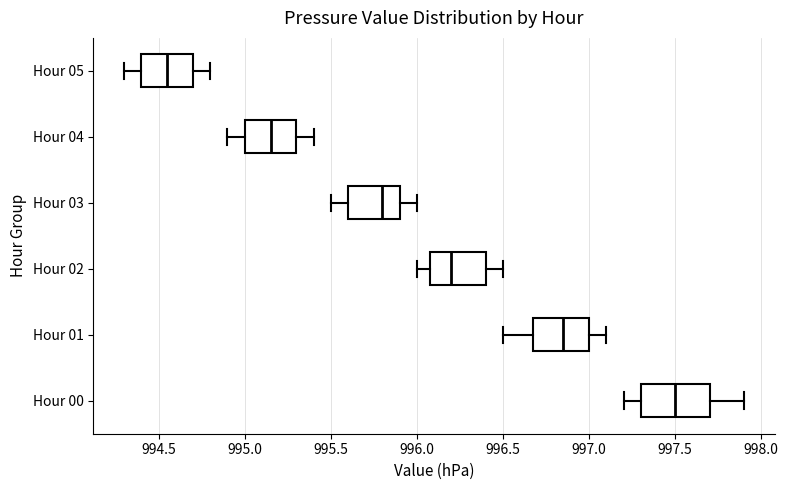

Reading bottom to top, read every box against the x-axis: the position of its median line, the range the box covers, and the ends of its whiskers. The values are not printed on the chart, so give them approximately, as read against the axis.

Hour 00: median 997.50, box 997.30 to 997.70, whiskers 997.20 to 997.90
Hour 01: median 996.85, box 996.70 to 997.00, whiskers 996.50 to 997.10
Hour 02: median 996.20, box 996.10 to 996.40, whiskers 996.00 to 996.50
Hour 03: median 995.80, box 995.60 to 995.90, whiskers 995.50 to 996.00
Hour 04: median 995.15, box 995.00 to 995.30, whiskers 994.90 to 995.40
Hour 05: median 994.55, box 994.40 to 994.70, whiskers 994.30 to 994.80